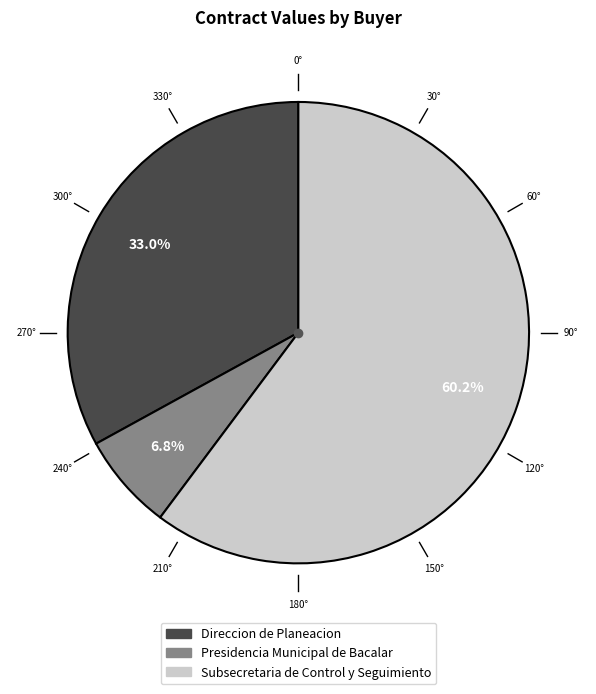

Count the number of slices in the pie.

3